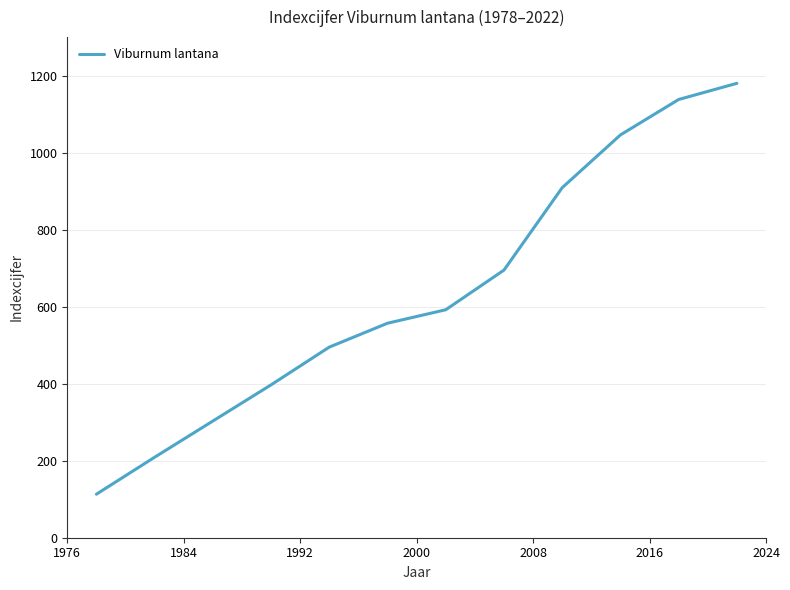

What is the difference between the maximum and minimum values?

1067